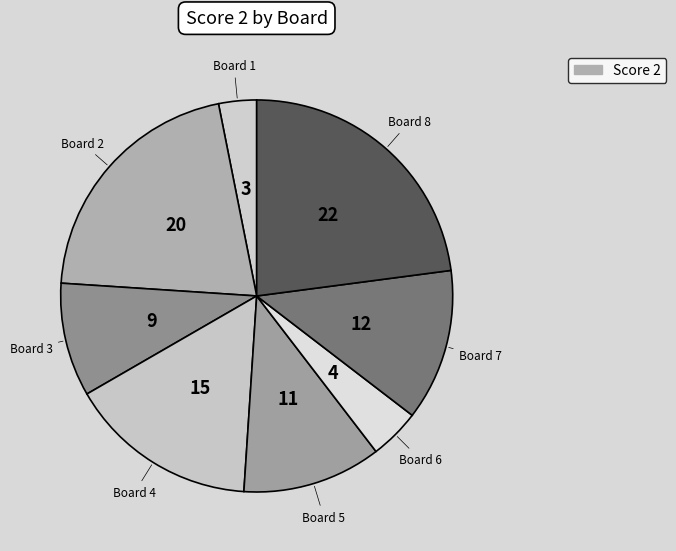

How many segments does this pie chart have?

8